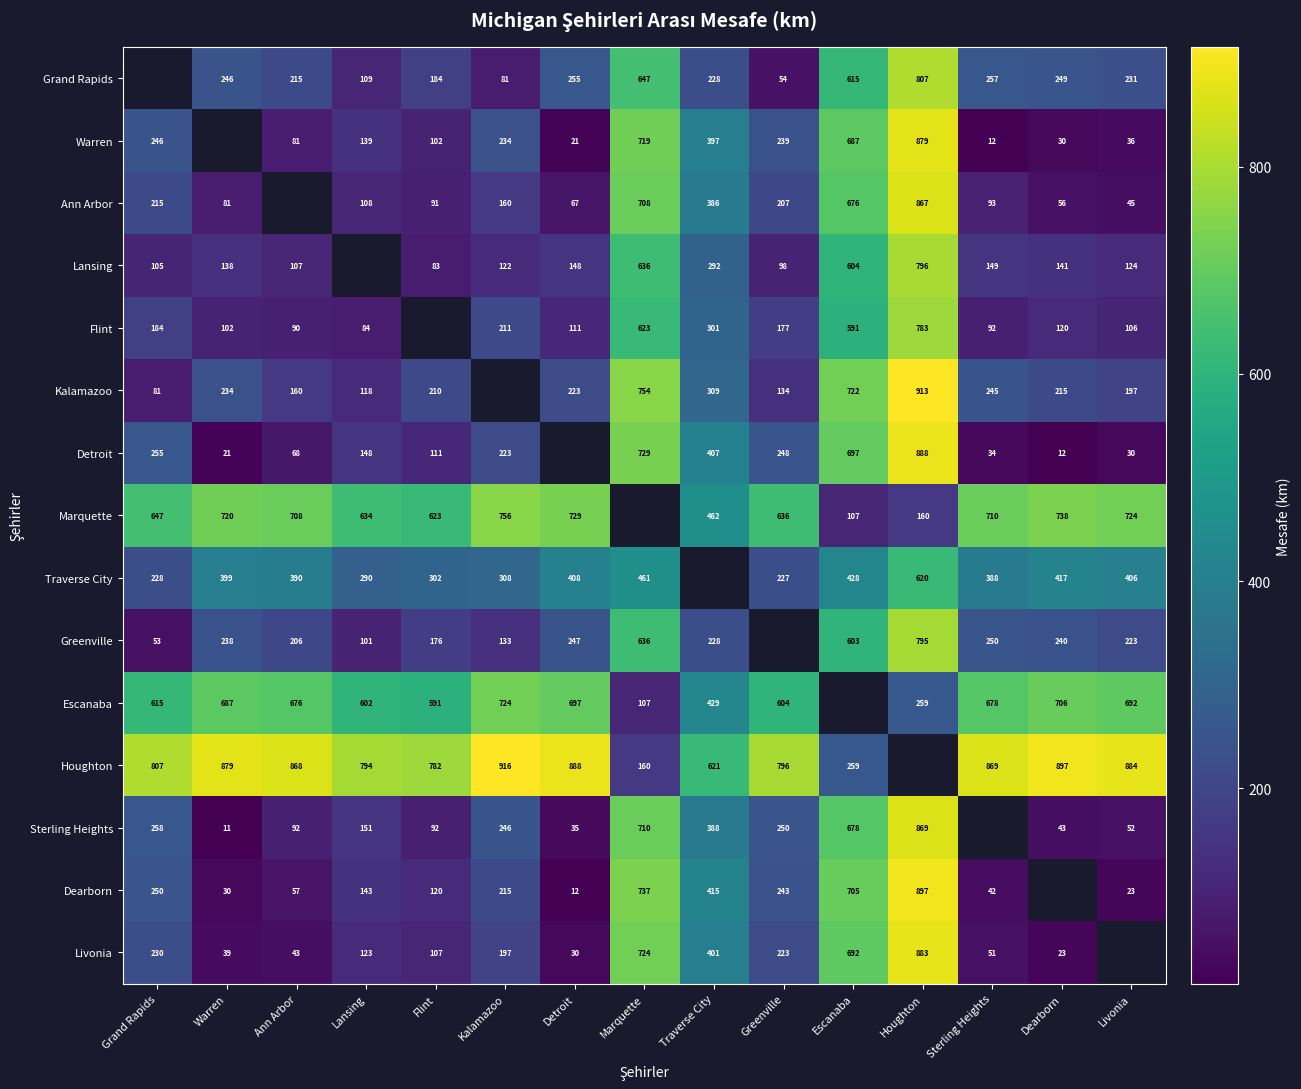

The value of Sterling Heights at Lansing is 151. True or false?

True